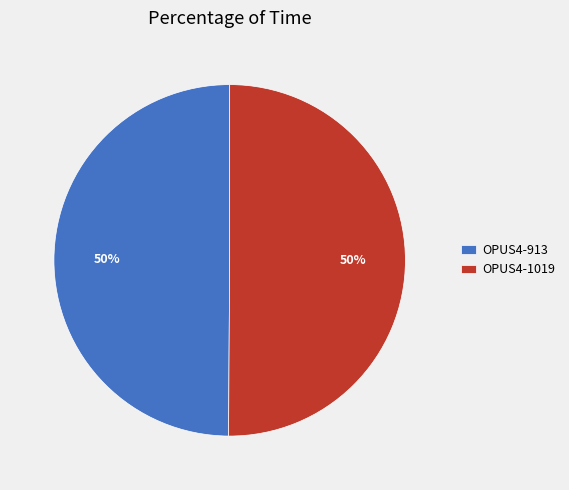

Is it true that OPUS4-1019 is 50% of the pie?

True